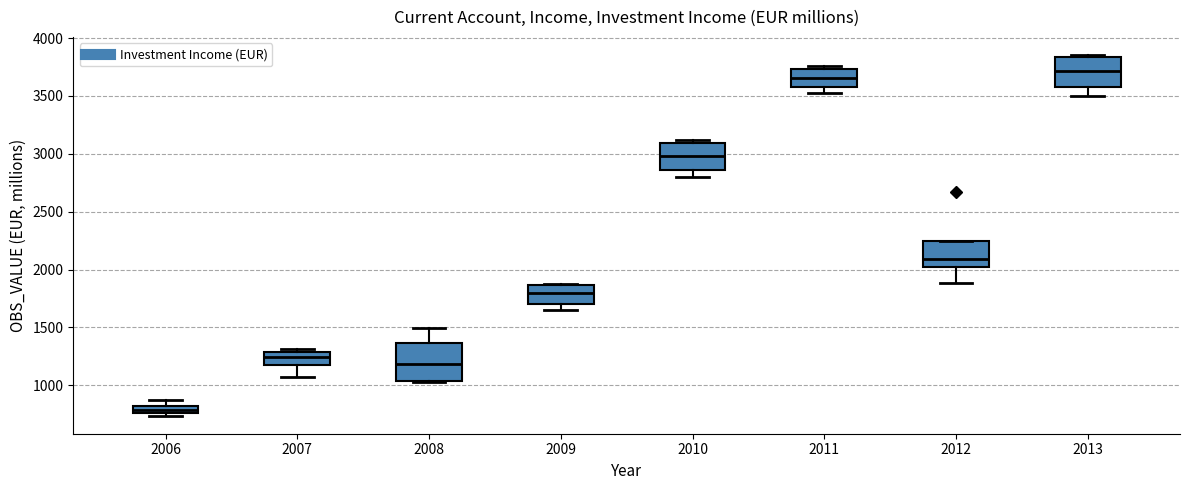

Which box has the lowest median line?

2006